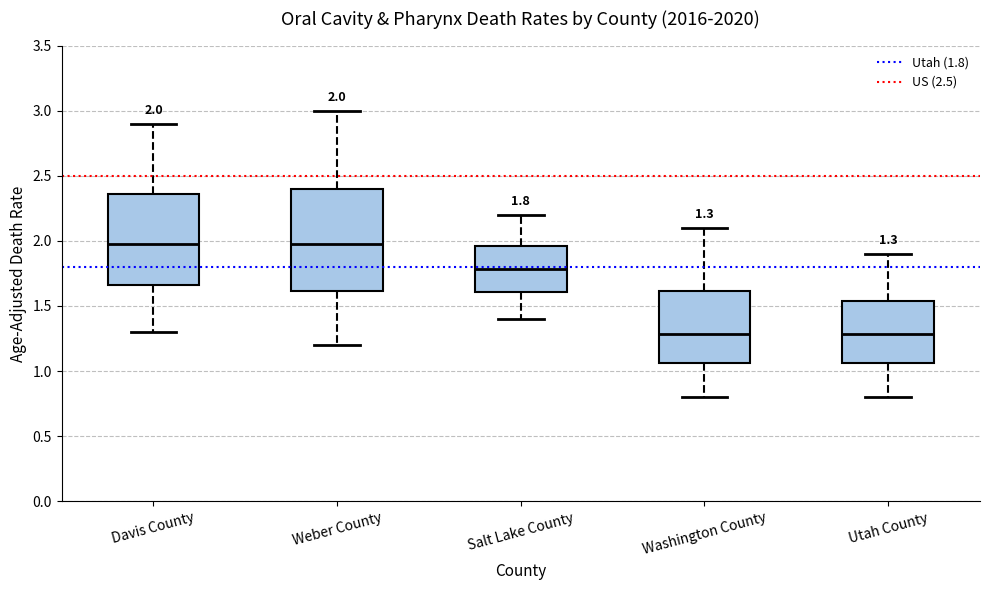

Which box is the tallest, from its lower edge to its upper edge?

Weber County